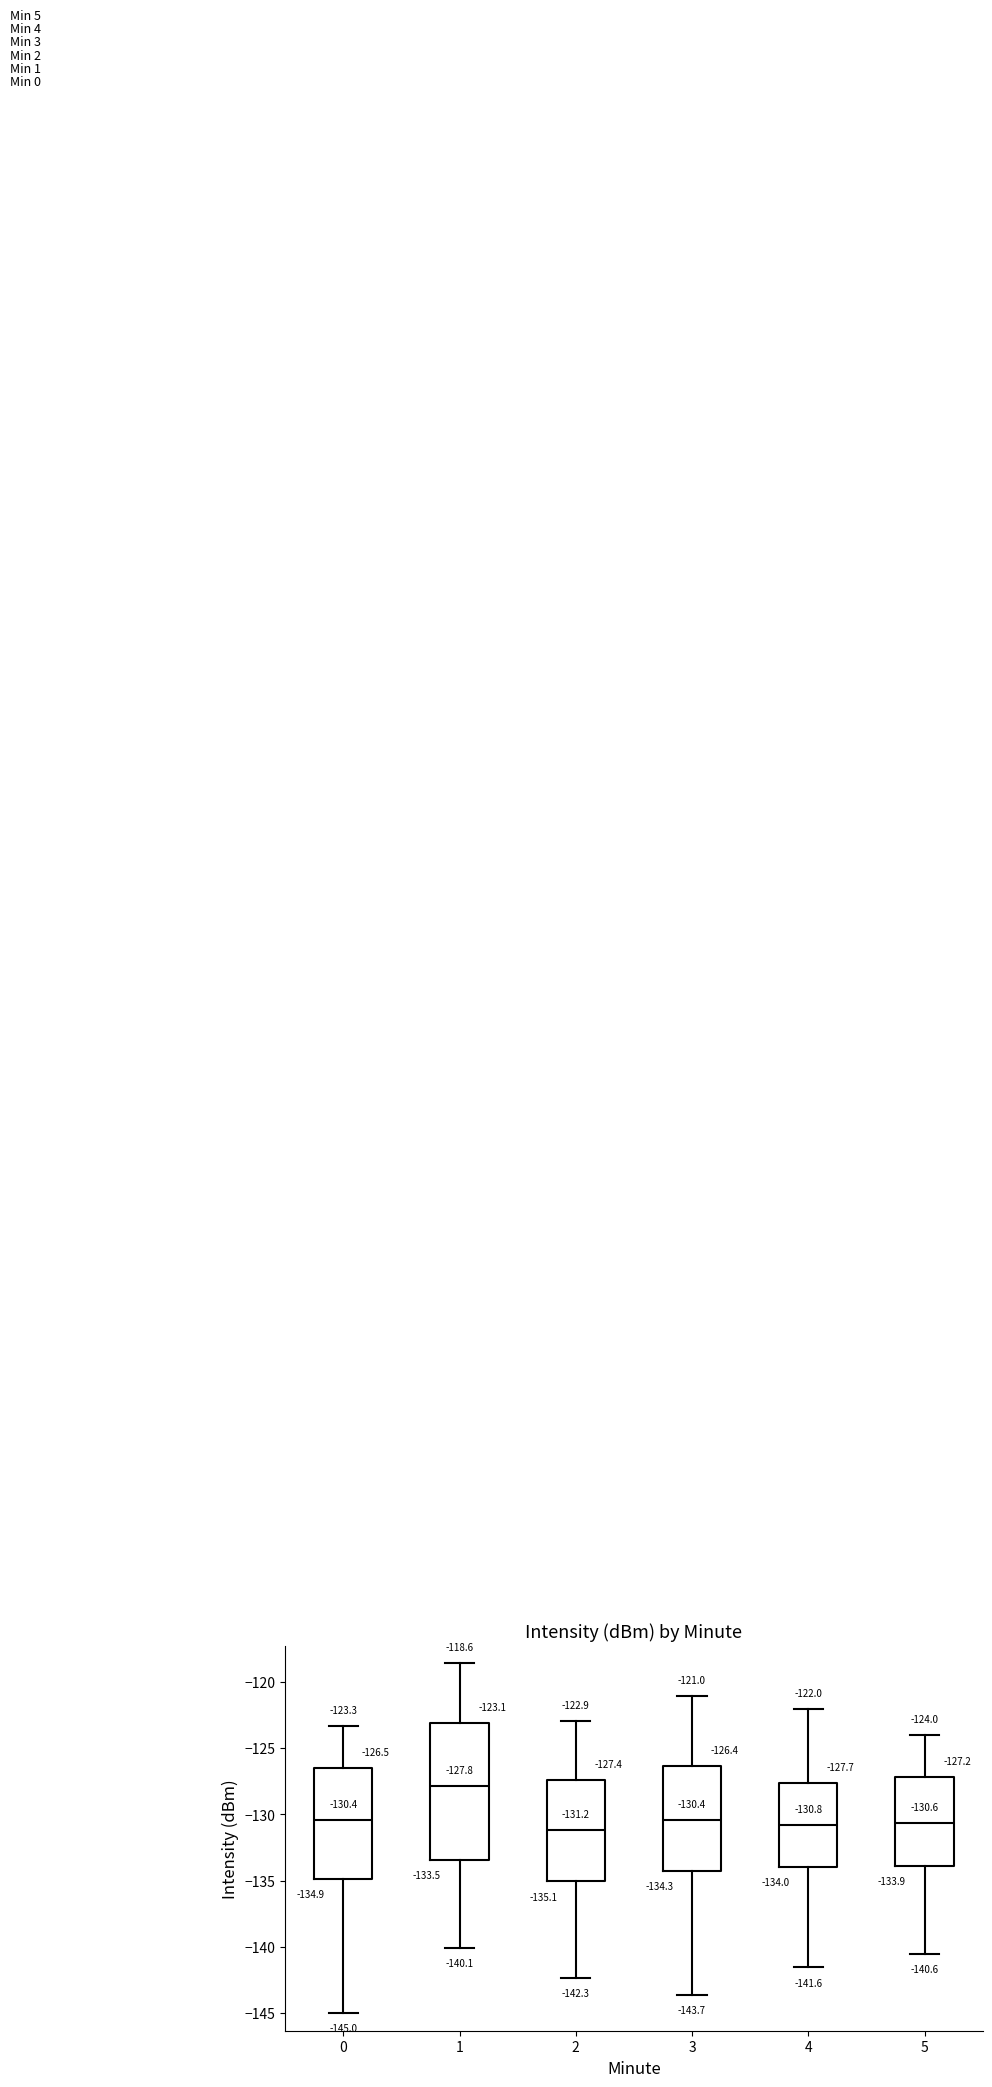

Which box is the tallest, from its lower edge to its upper edge?

1